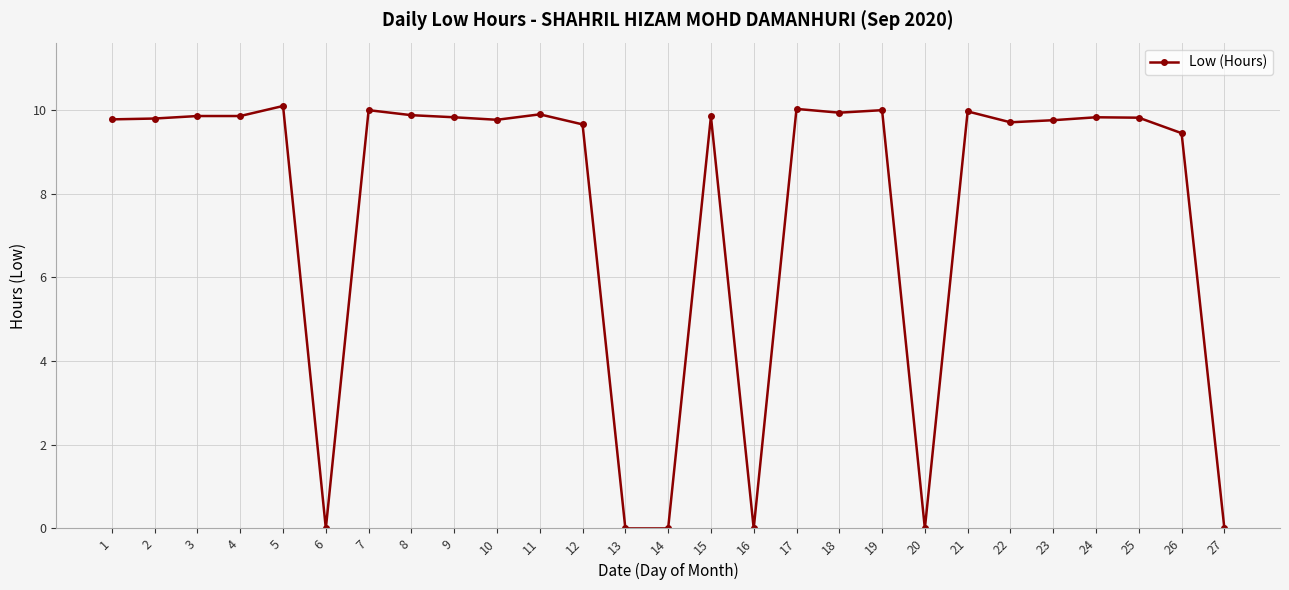

Where is the data nearest to the value 5?

26